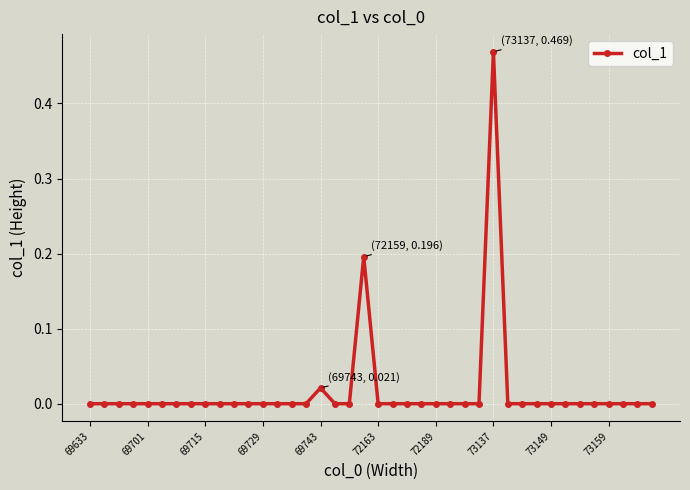

True or false: there are more than 1 points higher than both neighbors.

True